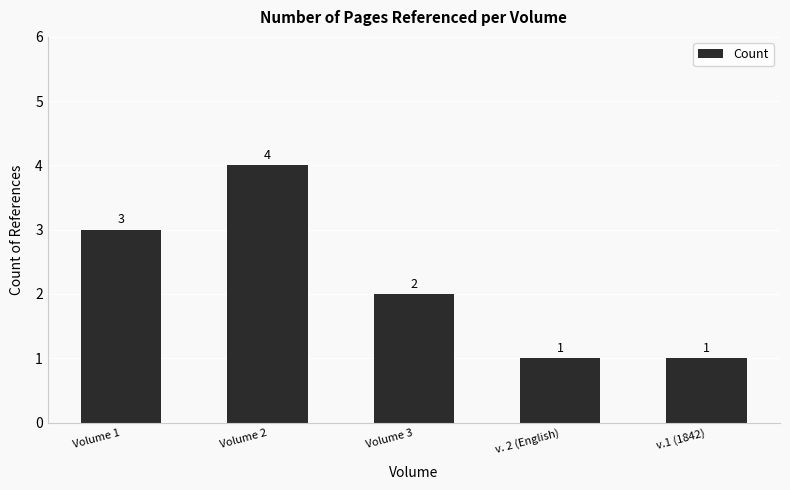

What is the greatest value displayed?

4